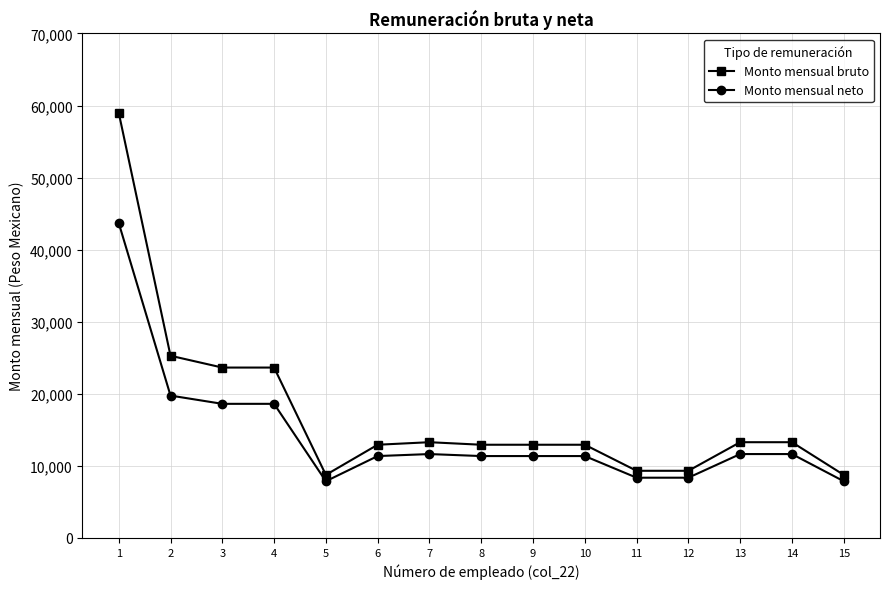

Which category has the highest value in the Monto mensual neto series?

1